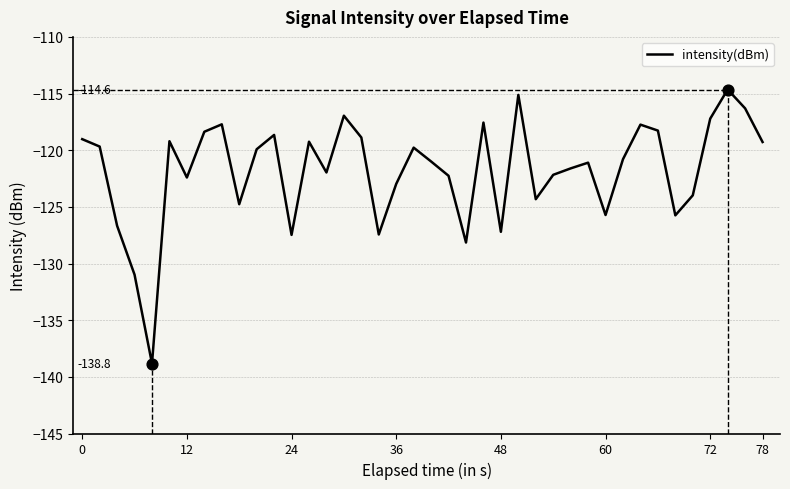

What is the difference between the maximum and minimum values?

24.2